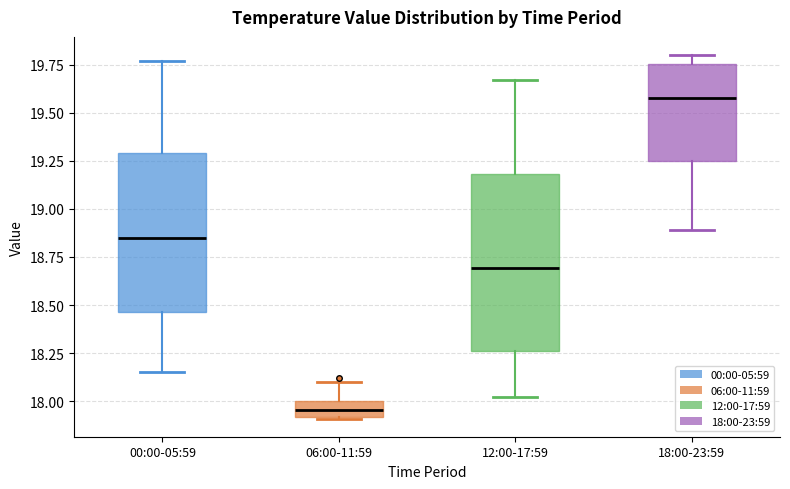

Where does the median line of the box for 00:00-05:59 sit on the y-axis? The values are not printed on the chart, so give them approximately, as read against the axis.

18.85